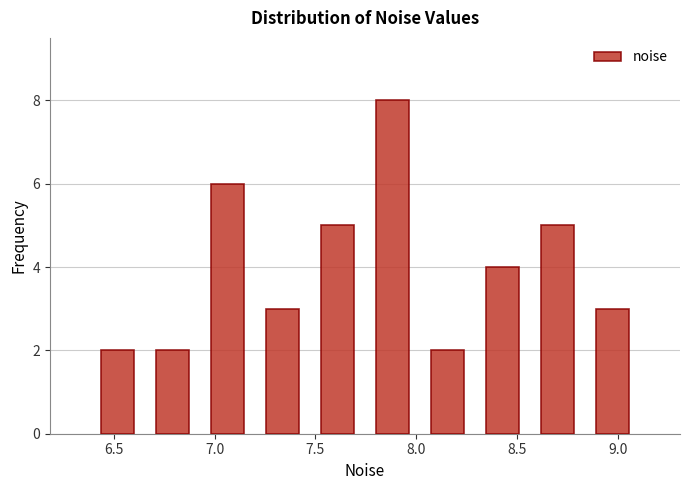

Reading left to right, transcribe this chart: for each bar, give the range it covers on the x-axis and its height. Neither the bar edges nor the heights are printed on the chart, so give them approximately, as read against the axes.

6.40 to 6.65: 2
6.65 to 6.95: 2
6.95 to 7.20: 6
7.20 to 7.45: 3
7.45 to 7.75: 5
7.75 to 8.00: 8
8.00 to 8.30: 2
8.30 to 8.55: 4
8.55 to 8.85: 5
8.85 to 9.10: 3